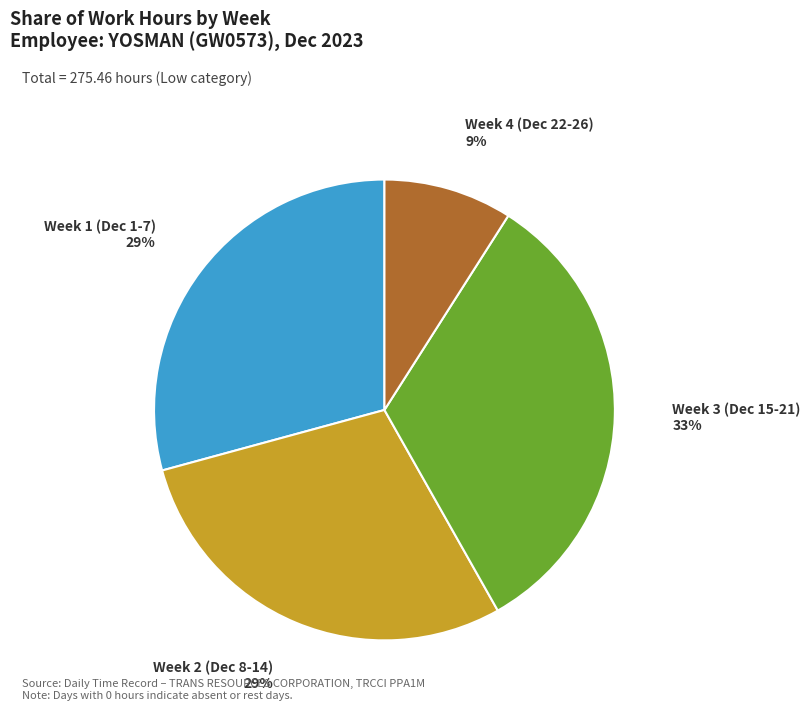

True or false: Week 2 (Dec 8-14) accounts for 29% of the total.

True